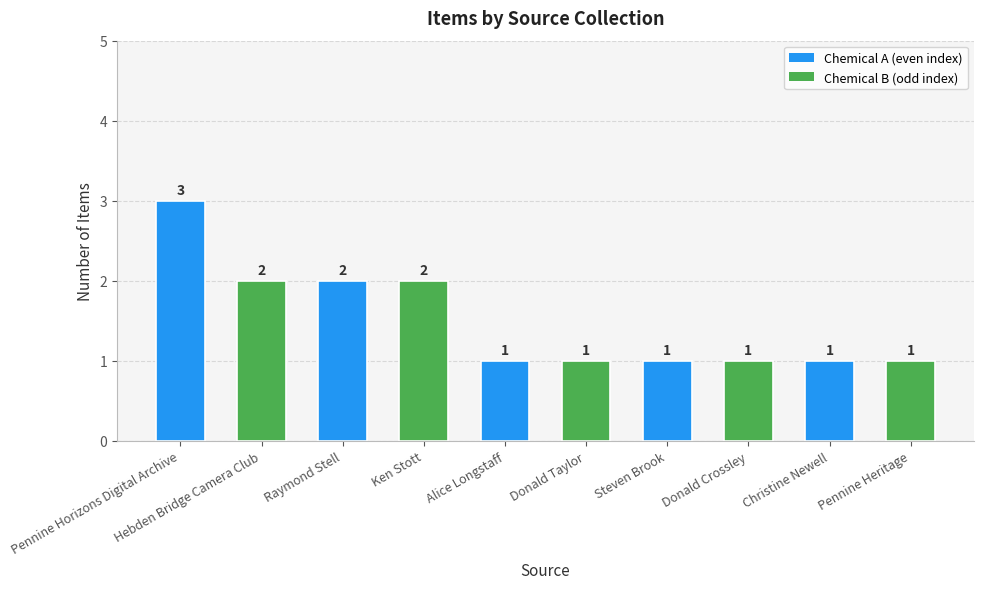

What is the value of the 2nd bar from the left?

2